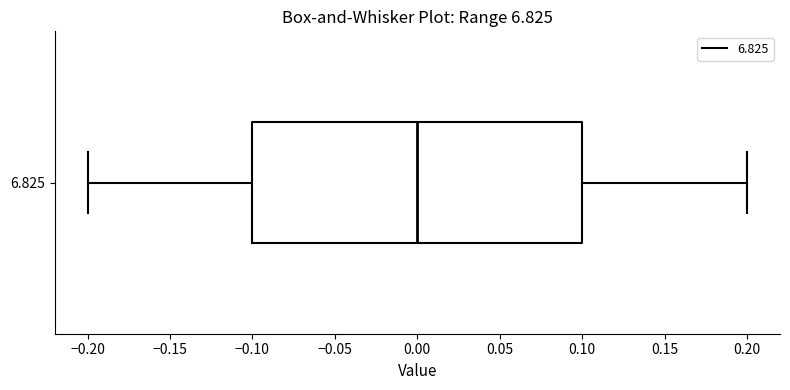

Where does the left whisker of the box at y = 6.825 end on the x-axis? The values are not printed on the chart, so give them approximately, as read against the axis.

-0.2